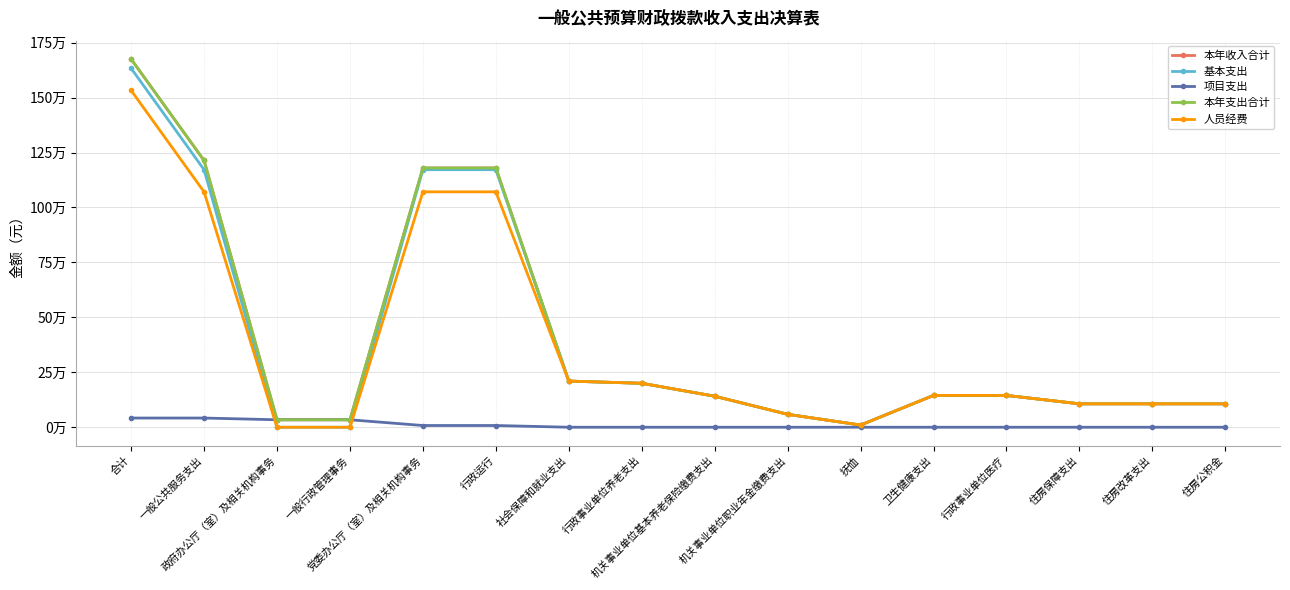

What is the difference between the 本年收入合计 values at 行政事业单位医疗 and 行政事业单位养老支出?

55183.6